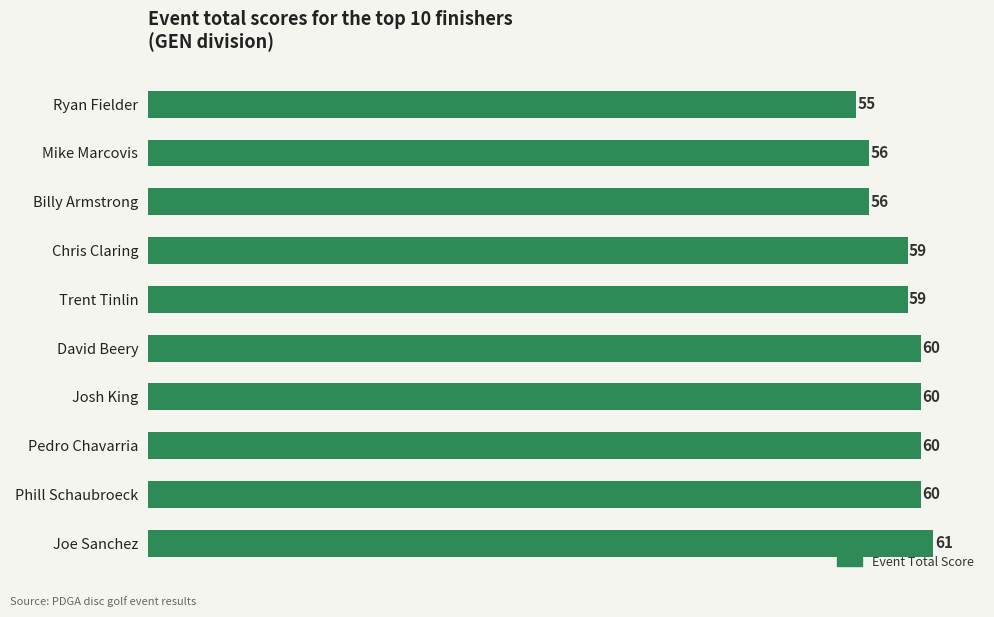

How many series are shown in this chart?

1